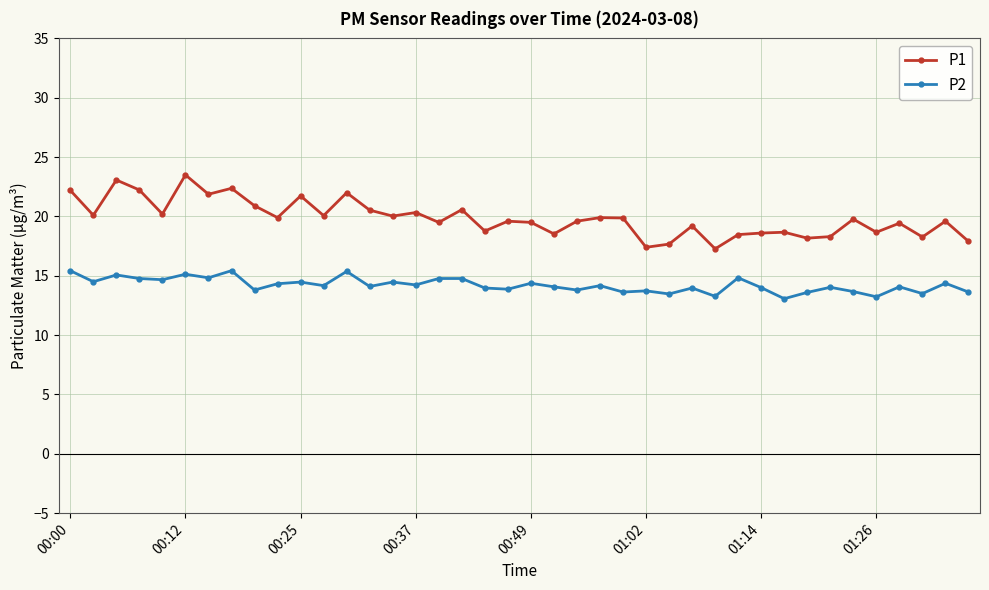

What is the maximum value for P2?

15.4